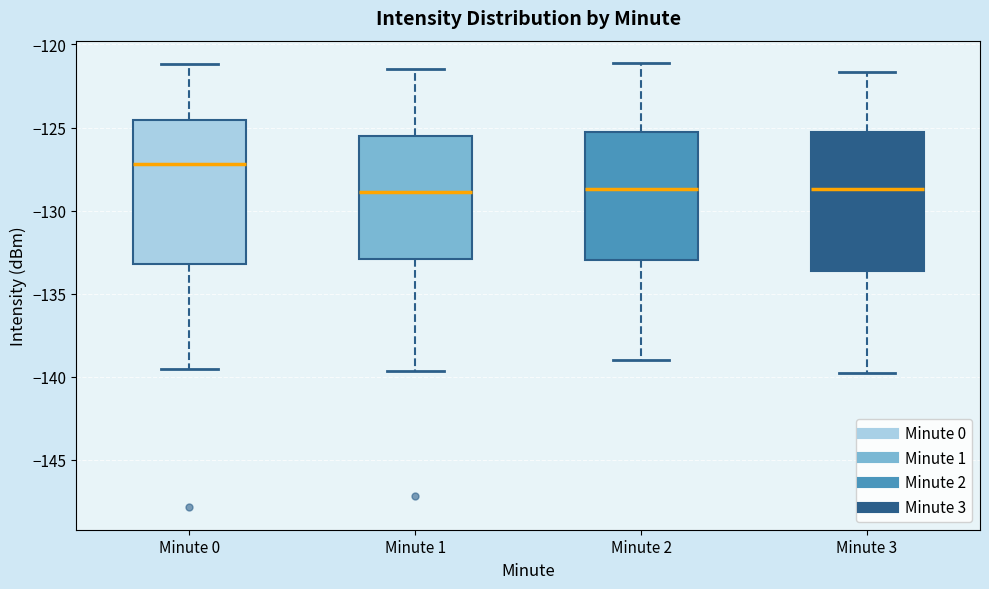

Which box has the highest median line?

Minute 0